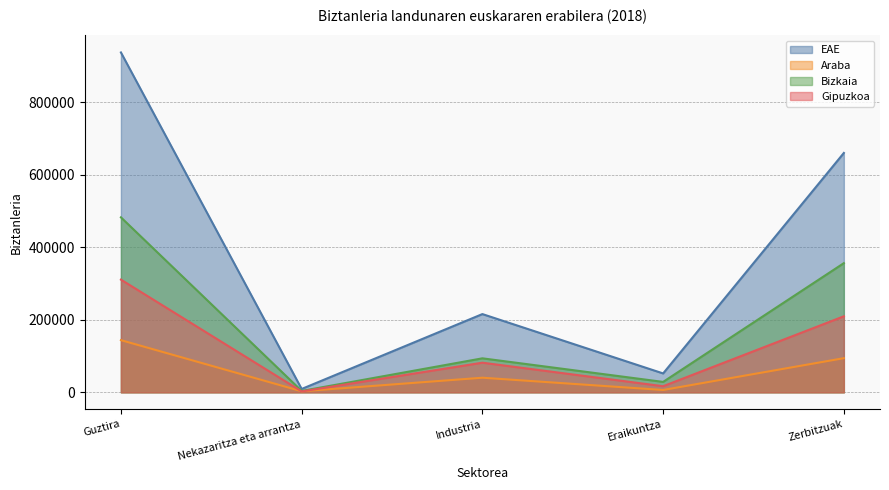

List the labels in order of Bizkaia value, smallest first.

Nekazaritza eta arrantza, Eraikuntza, Industria, Zerbitzuak, Guztira